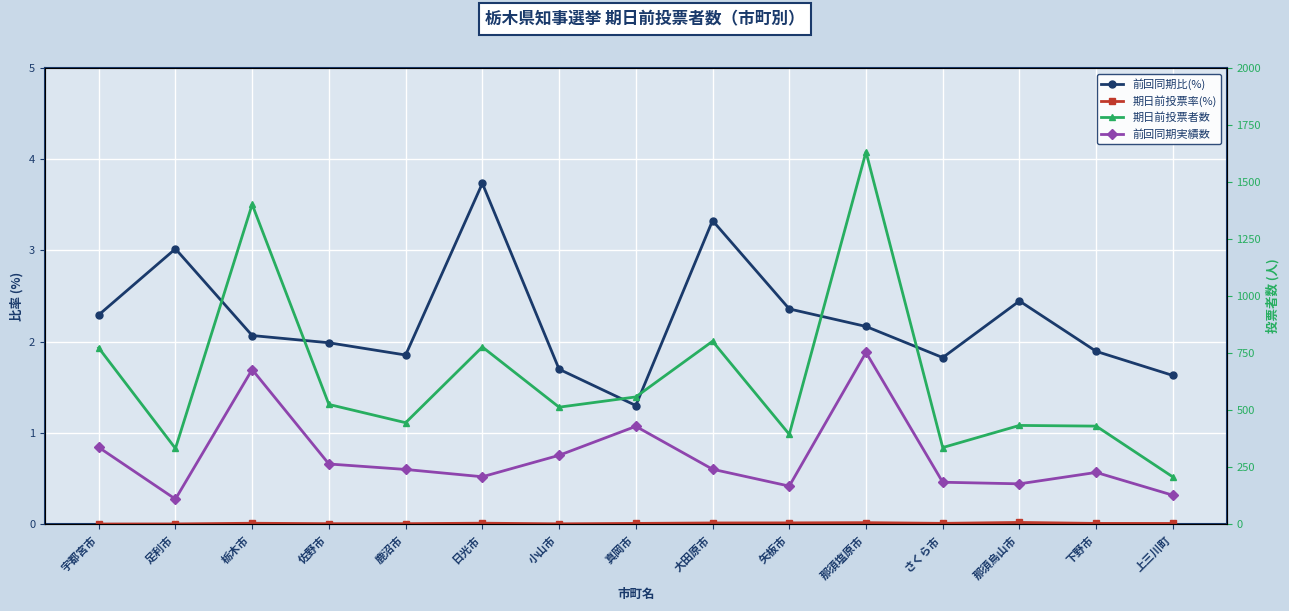

How many values in the 前回同期実績数 series are below 240?

7